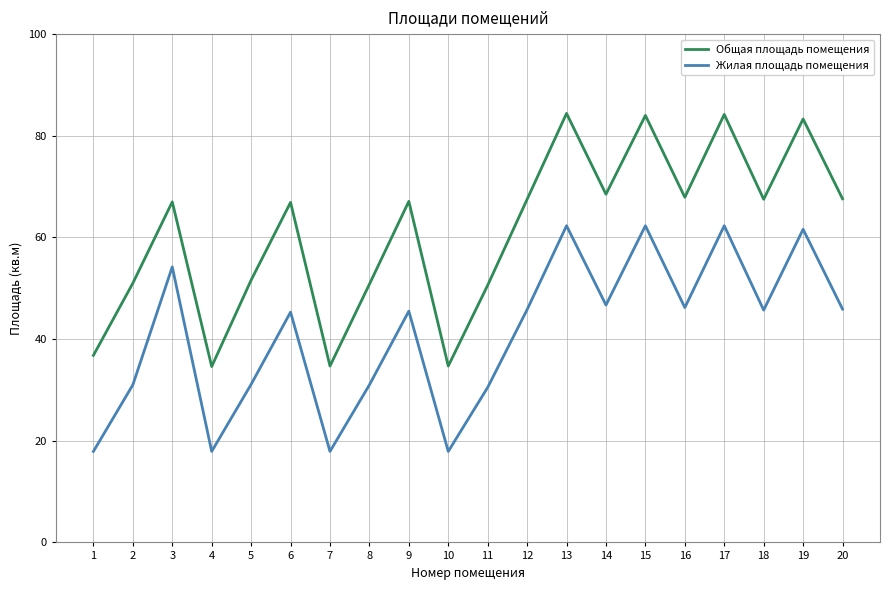

What is the total value across all series at 18?

113.2